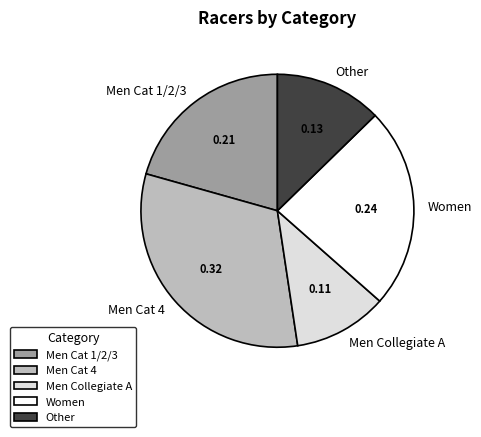

What is the largest slice in the pie chart?

Men Cat 4